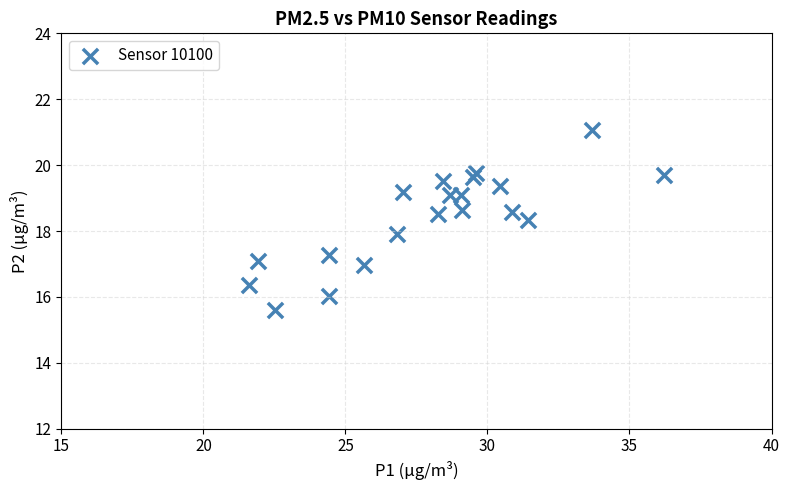

What is the range of X values (max minus min)?

14.6